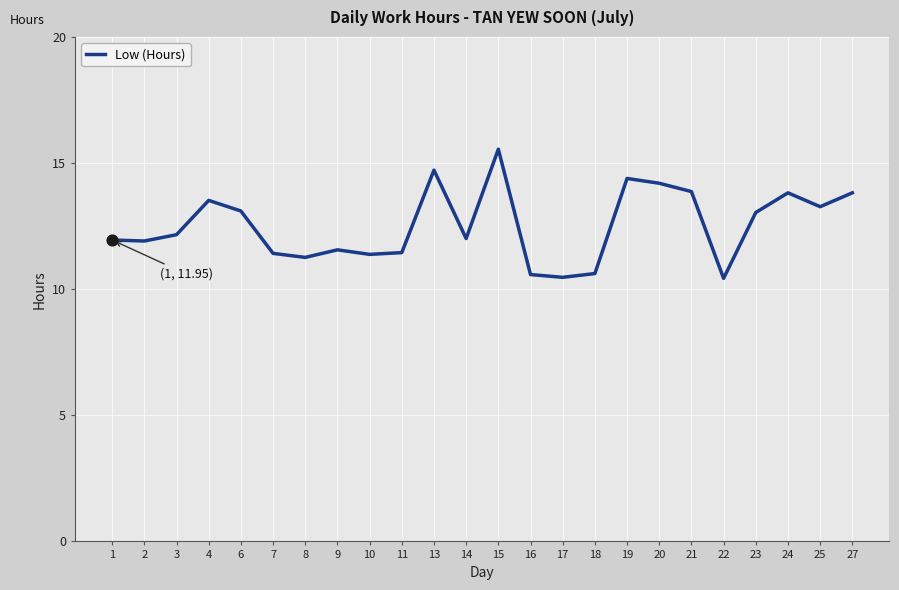

Which has a higher value, 13 or 4?

13